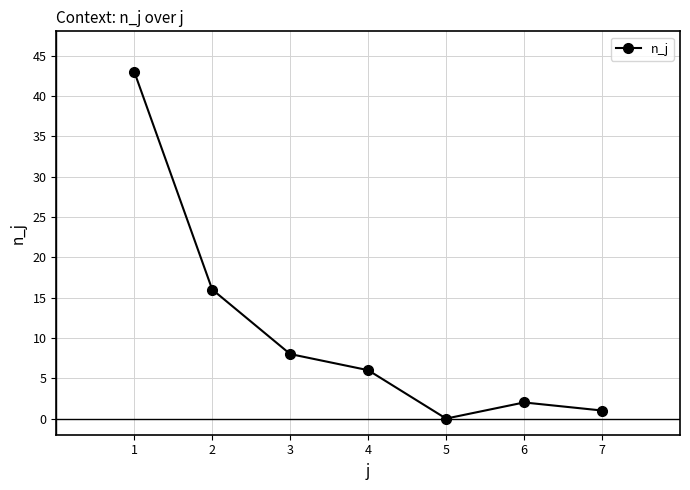

What is the greatest value displayed?

43